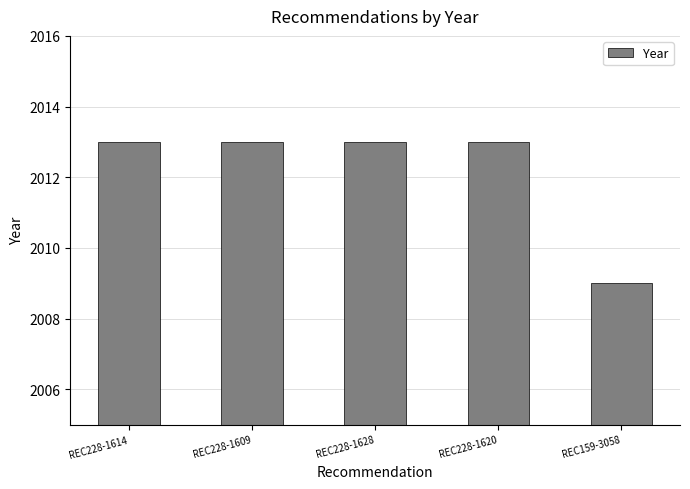

What is the label of the 3rd bar from the right?

REC228-1628